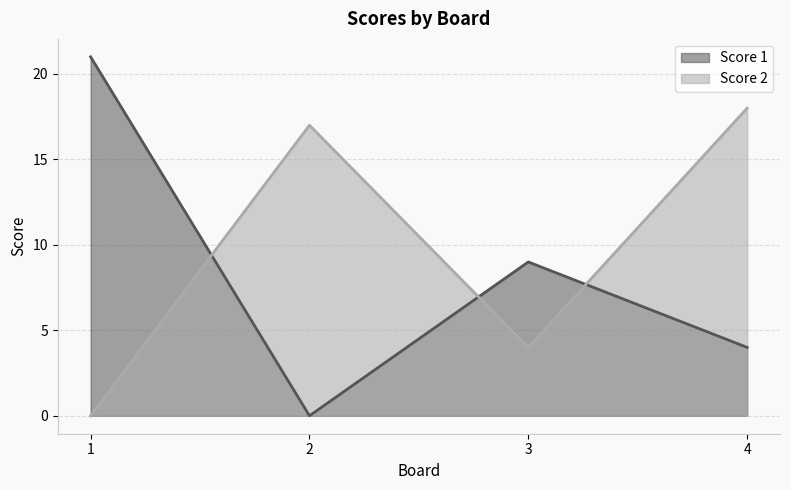

How many data points does each series have?

4